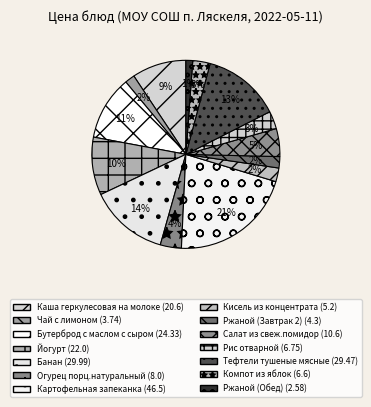

To the nearest percent, what is the difference between the largest and smallest slice percentages?

20%